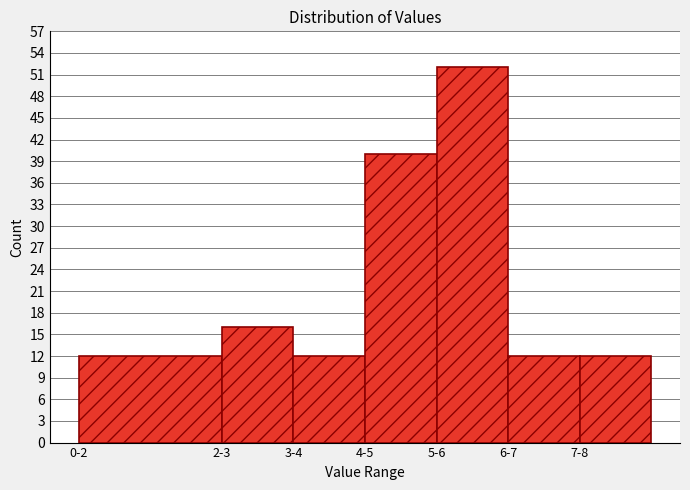

Reading left to right, list all the values displayed in this chart.

0-2=12	2-3=16	3-4=12	4-5=40	5-6=52	6-7=12	7-8=12